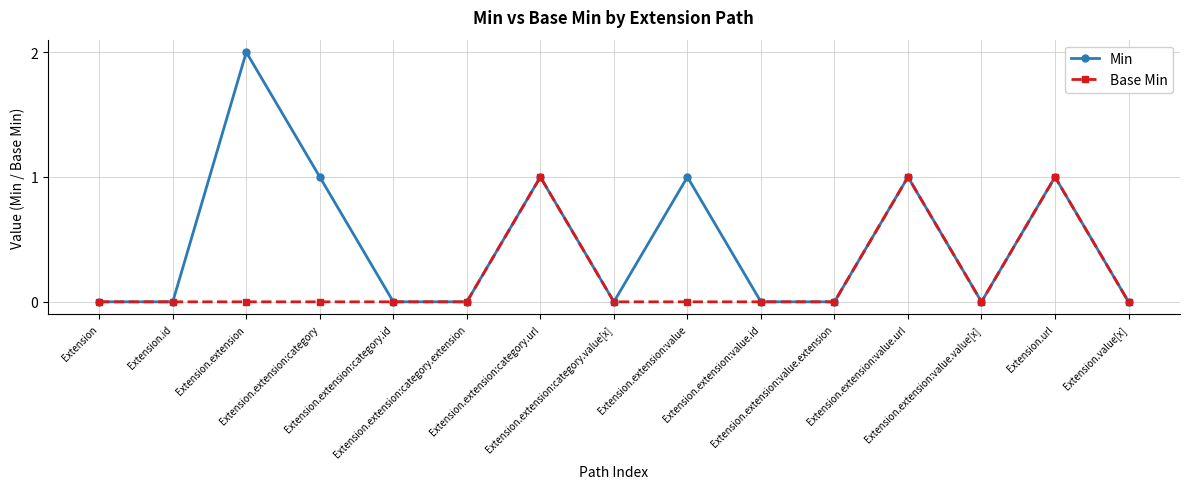

Is it true that Base Min equals 0 at Extension.id?

True